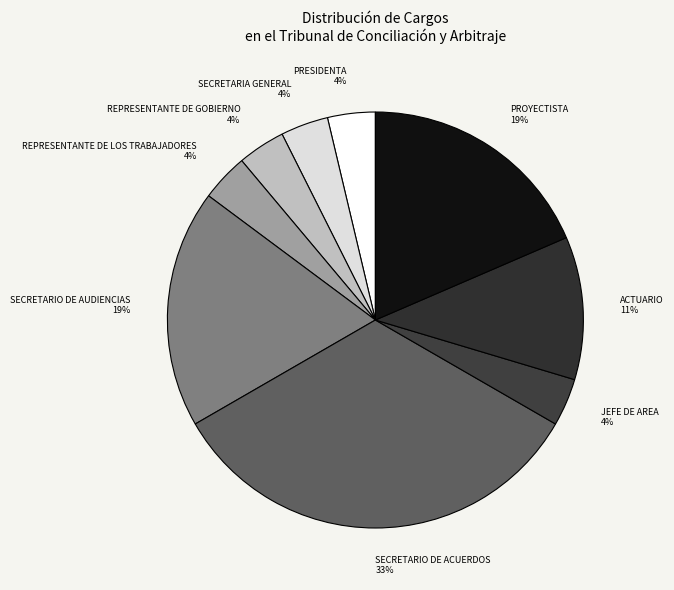

What is the ratio of the value at SECRETARIO DE AUDIENCIAS to the value at SECRETARIO DE ACUERDOS?

0.6